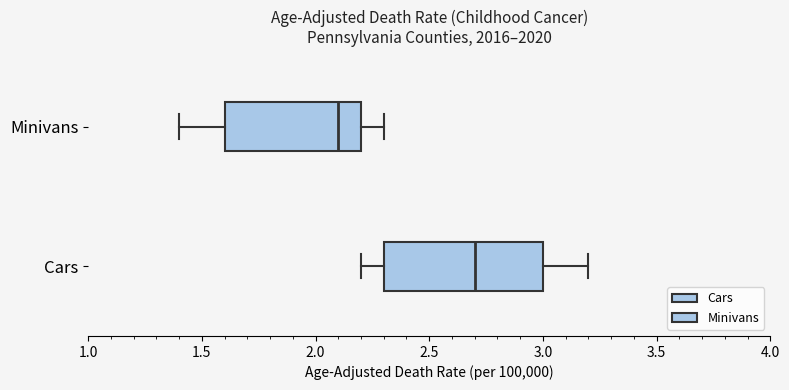

Which box's median line is the furthest to the right?

Cars